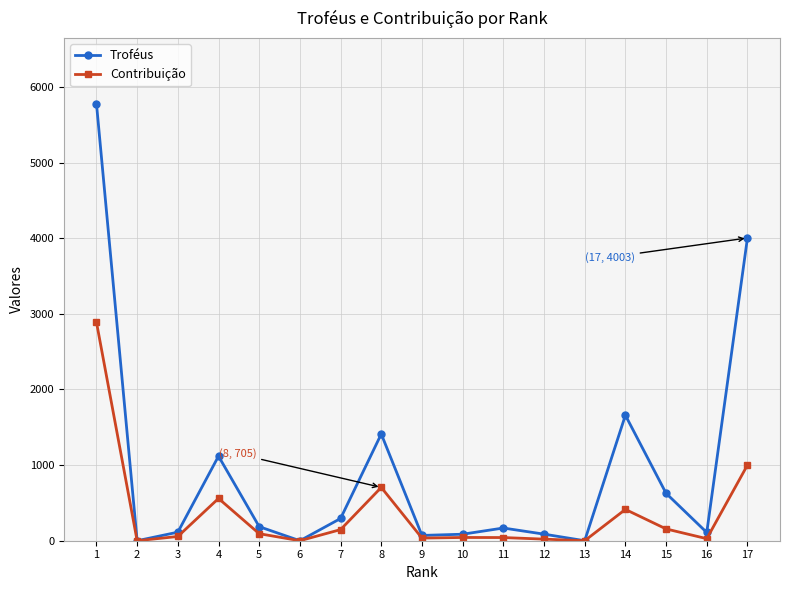

What is the difference between the highest and lowest values at 16?

82